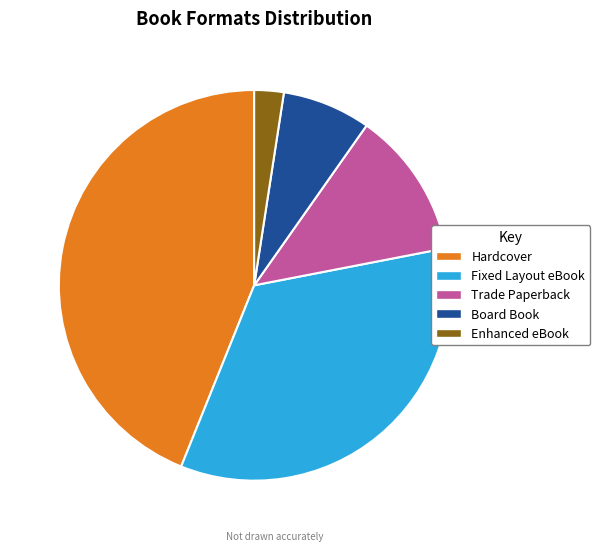

The Trade Paperback slice represents 28% of the pie. True or false?

False